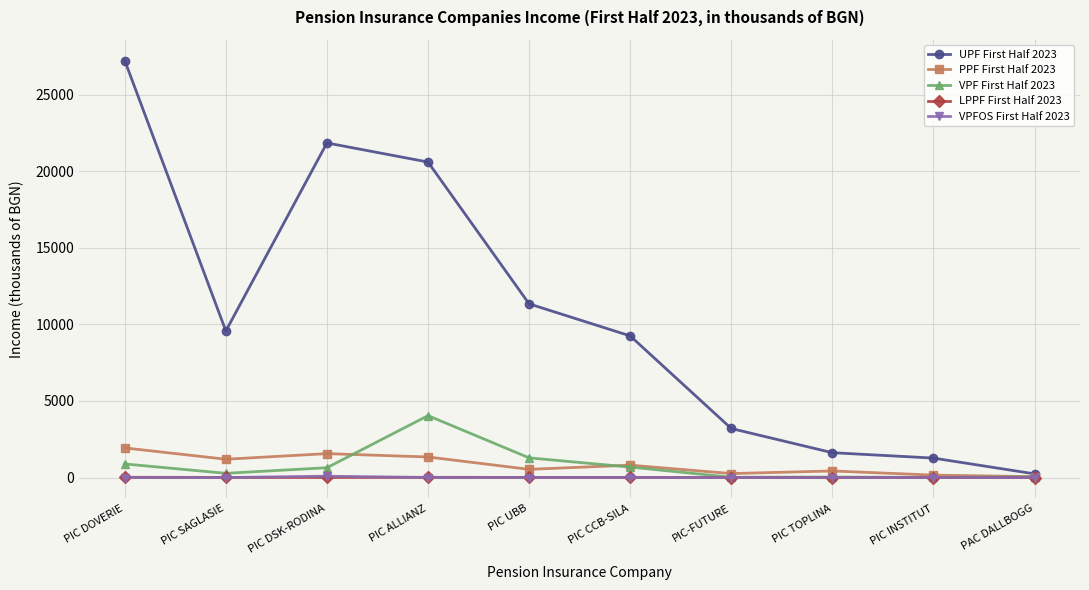

Where is the first local minimum for UPF First Half 2023?

PIC SAGLASIE